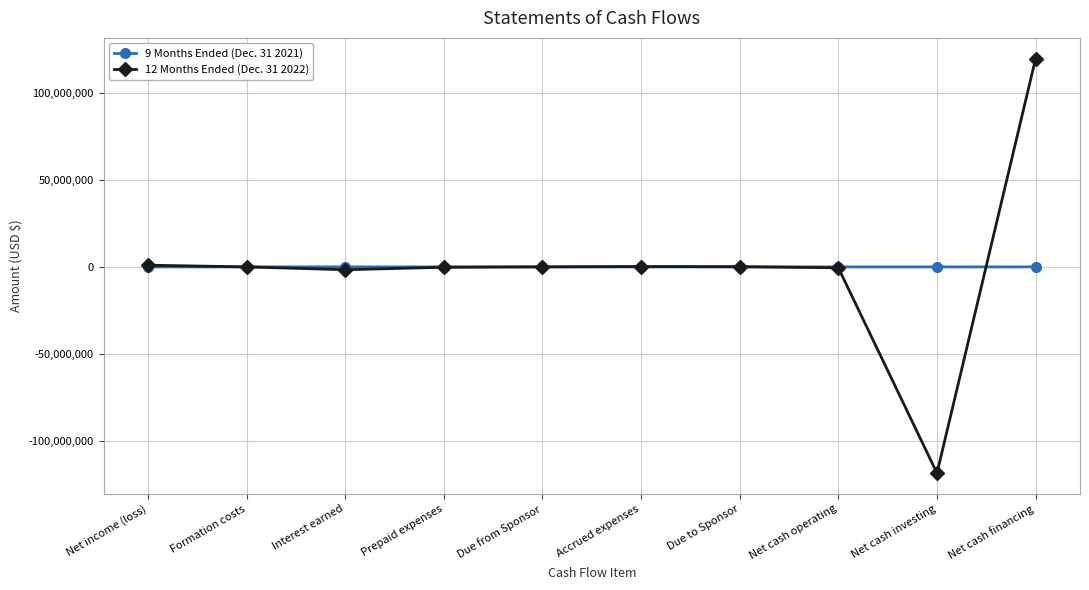

What is the sum of the 12 Months Ended (Dec. 31 2022) values at Due to Sponsor and Net cash investing?

-118334161